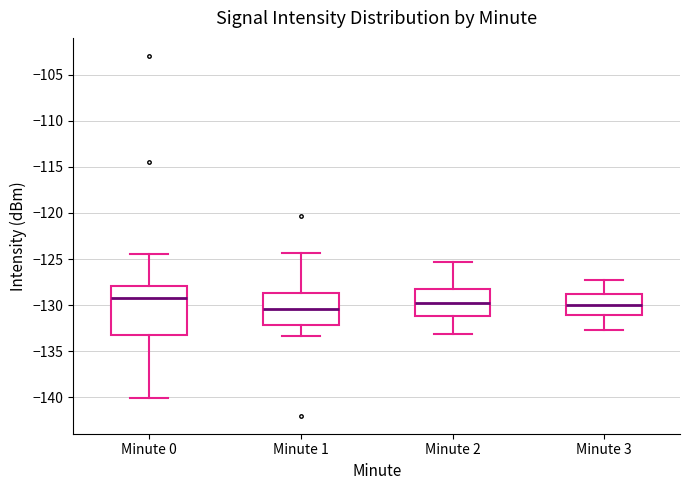

Reading left to right, transcribe this box plot: for each box, give where its median line is, the range the box spans, and where its two whiskers end, as read against the y-axis. The values are not printed on the chart, so give them approximately, as read against the axis.

Minute 0: median -129.0, box -133.0 to -128.0, whiskers -140.0 to -124.5
Minute 1: median -130.5, box -132.0 to -128.5, whiskers -133.5 to -124.5
Minute 2: median -129.5, box -131.0 to -128.0, whiskers -133.0 to -125.5
Minute 3: median -130.0, box -131.0 to -129.0, whiskers -132.5 to -127.5